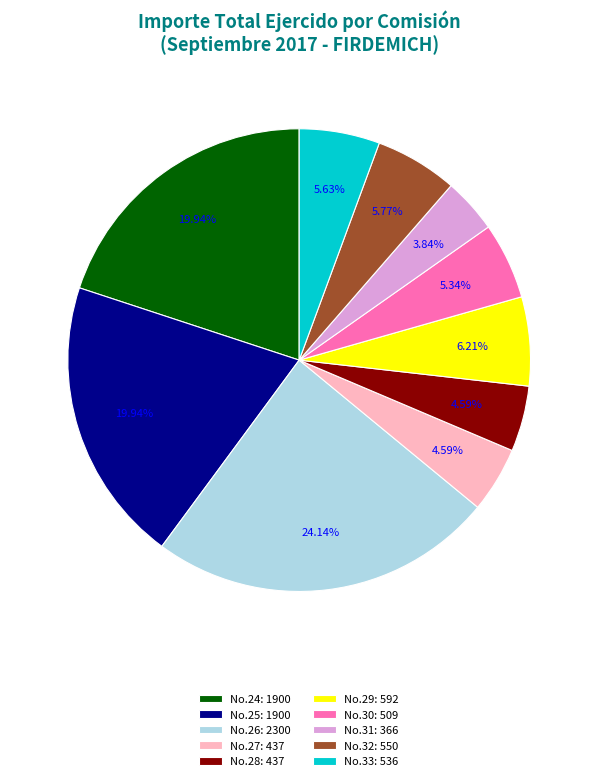

How many slices are in this pie chart?

10